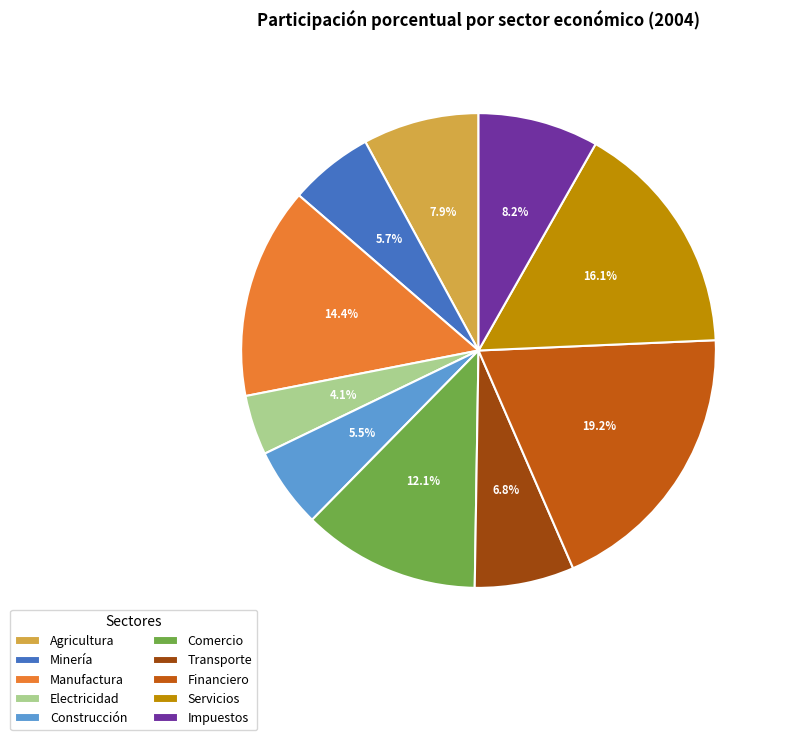

Combined, what portion of the pie is Impuestos and Agricultura?

16.1%